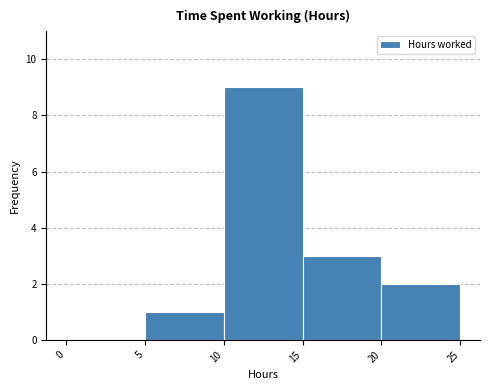

How tall is the bar that spans 5 to 10 on the x-axis? The values are not printed on the chart, so give them approximately, as read against the axis.

1